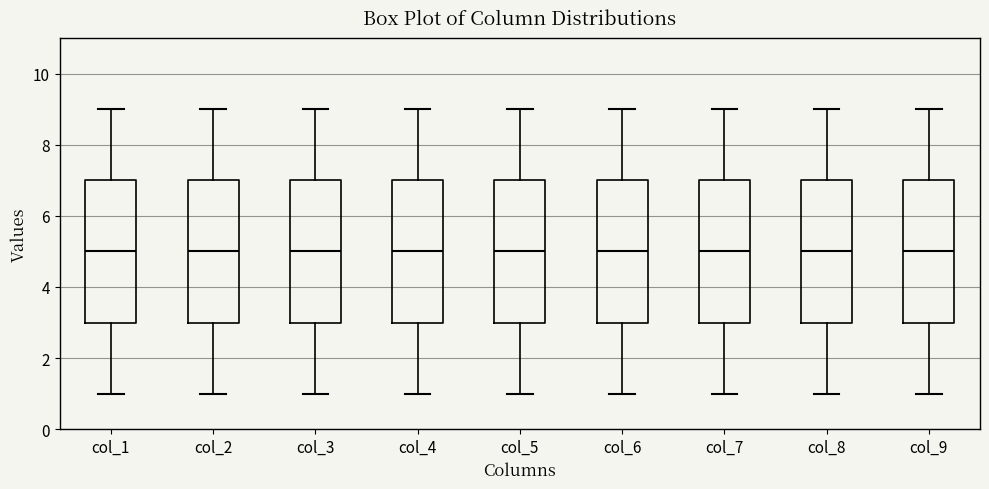

Where does the median line of the box for col_2 sit on the y-axis? The values are not printed on the chart, so give them approximately, as read against the axis.

5